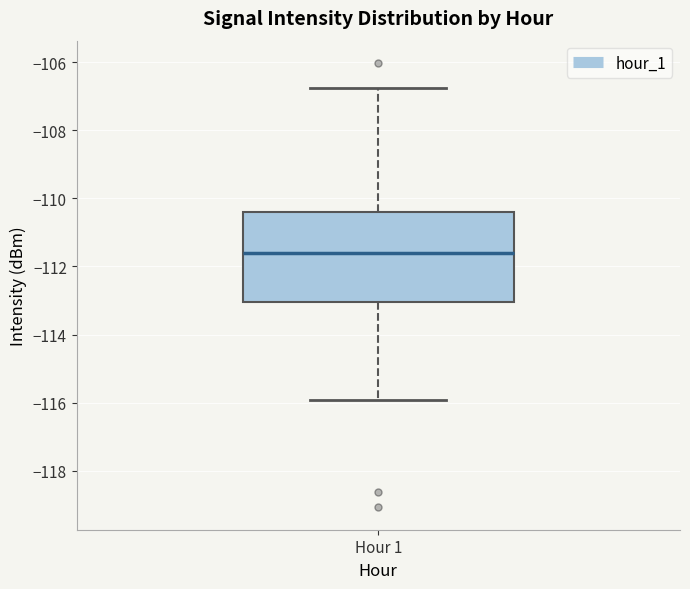

Where does the median line of the box for Hour 1 sit on the y-axis? The values are not printed on the chart, so give them approximately, as read against the axis.

-111.6